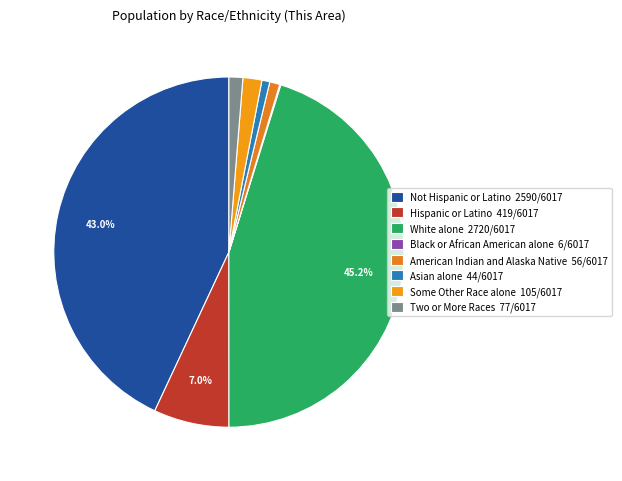

What is the total percentage of Asian alone and Black or African American alone?

0.8%